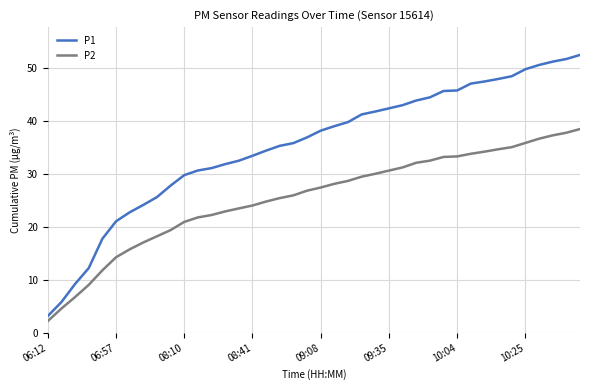

What is the difference between the maximum and minimum values in the P1 series?

49.4